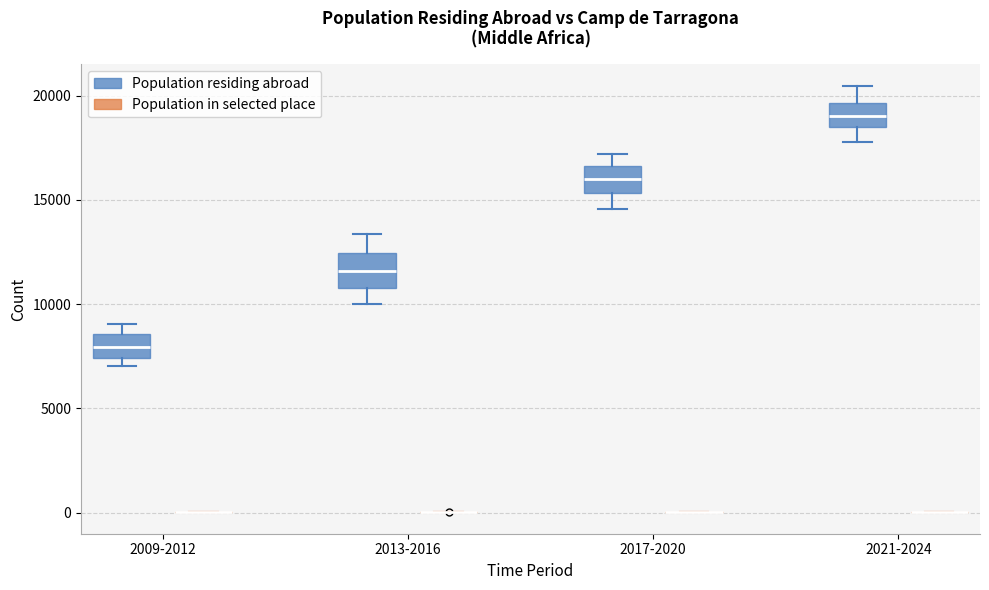

Reading left to right, transcribe this box plot: for each box, give where its median line is, the range the box spans, and where its two whiskers end, as read against the y-axis. The values are not printed on the chart, so give them approximately, as read against the axis.

2009-2012 (Population residing abroad): median 8000, box 7500 to 8500, whiskers 7000 to 9000
2009-2012 (Population in selected place): box collapsed to a line at 0, whiskers 0 to 0
2013-2016 (Population residing abroad): median 11500, box 11000 to 12500, whiskers 10000 to 13500
2013-2016 (Population in selected place): box collapsed to a line at 0, whiskers 0 to 0
2017-2020 (Population residing abroad): median 16000, box 15500 to 16500, whiskers 14500 to 17000
2017-2020 (Population in selected place): box collapsed to a line at 0, whiskers 0 to 0
2021-2024 (Population residing abroad): median 19000, box 18500 to 19500, whiskers 18000 to 20500
2021-2024 (Population in selected place): box collapsed to a line at 0, whiskers 0 to 0